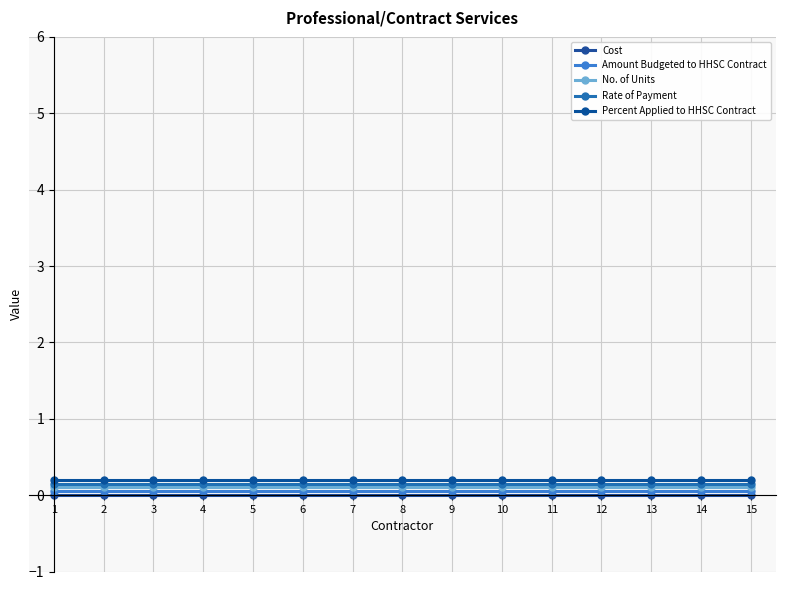

Does the chart display data point markers on the line(s)?

Yes